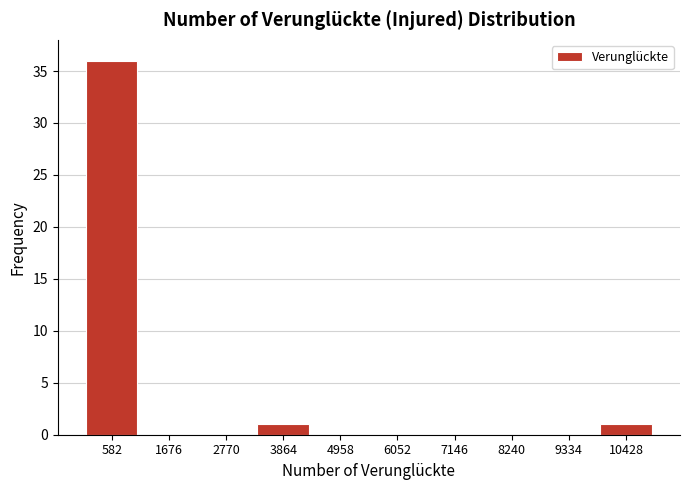

What is the height of the bar covering 9800 to 11000 on the x-axis? Neither the bar edges nor the heights are printed on the chart, so give them approximately, as read against the axes.

1